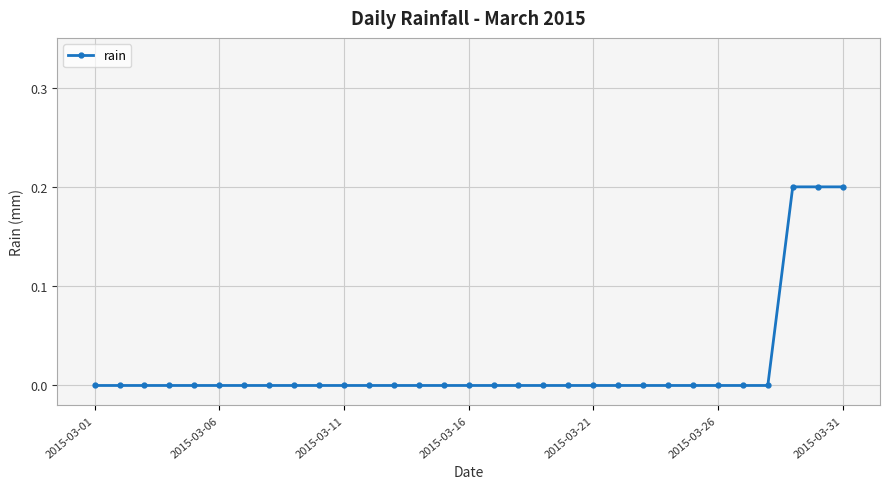

What is the sum of all values?

0.6